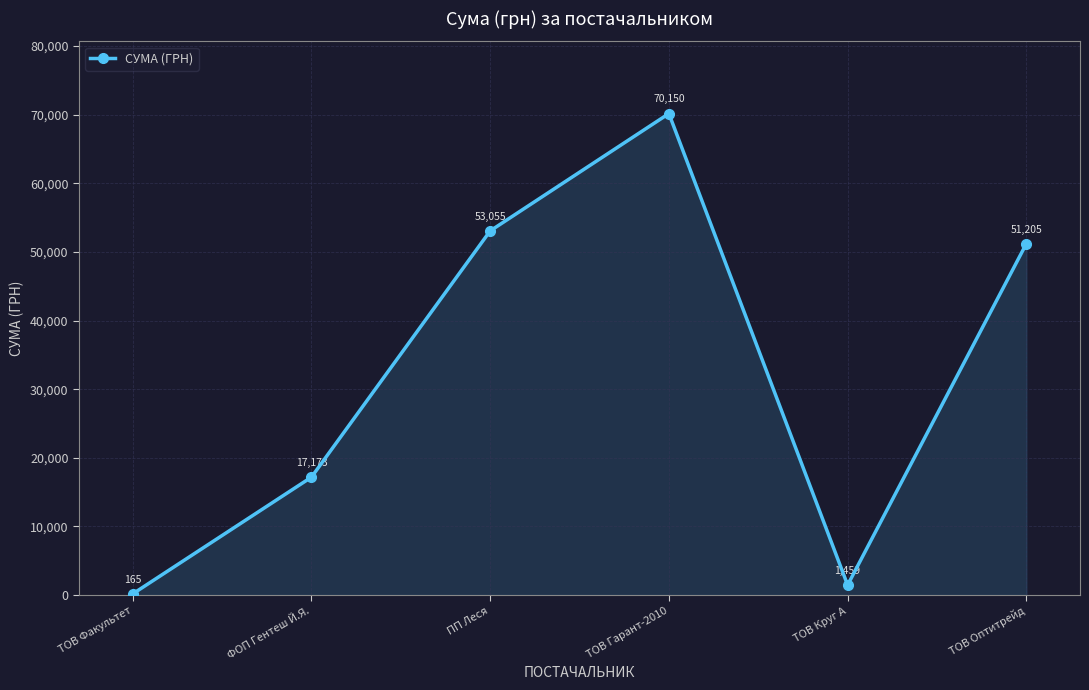

True or false: the data shows 1459.2 at ТОВ Круг А.

True